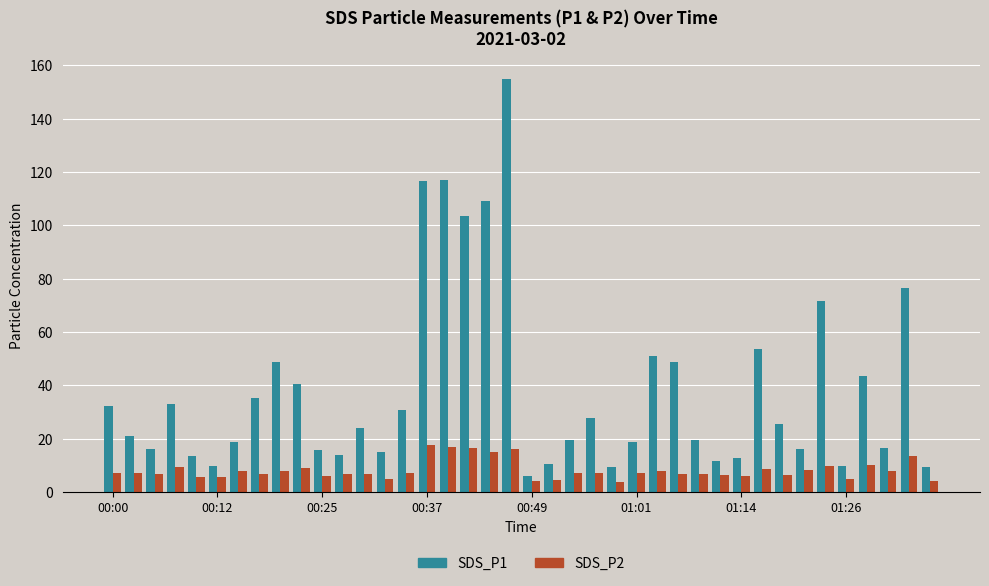

What is the difference between the maximum and minimum values in the SDS_P2 series?

13.7